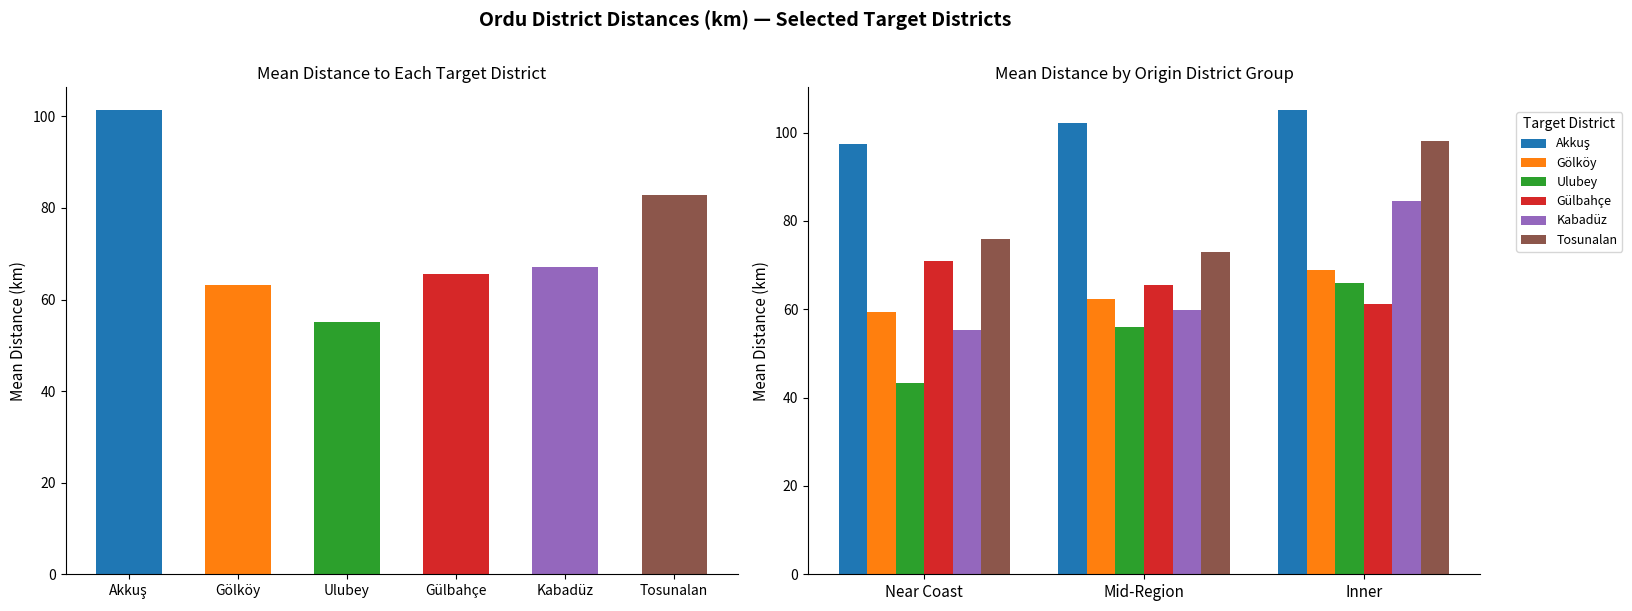

Are the bars grouped side by side (vs. stacked)?

Yes